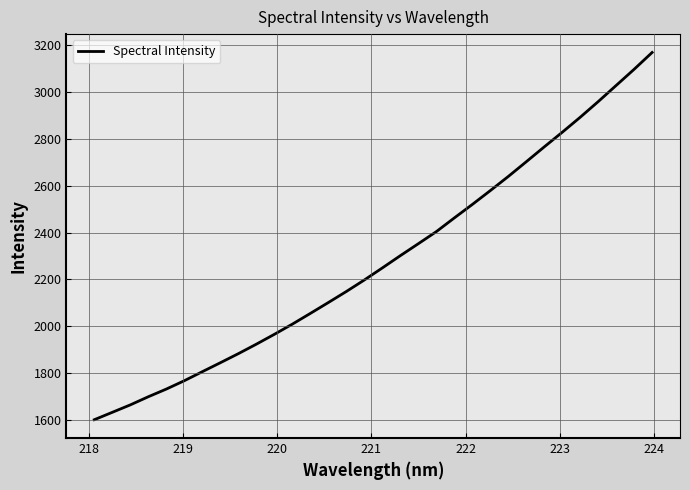

How many values exceed 2248?

16